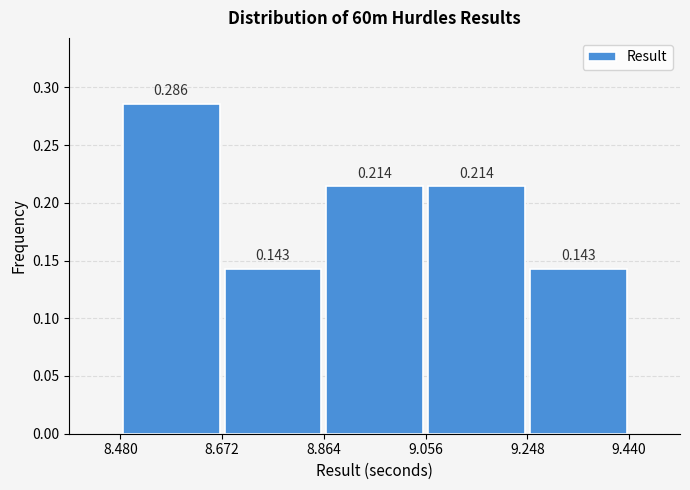

Reading left to right, list every bar in this chart as the range it spans on the x-axis followed by its height.

8.480 to 8.672: 0.286
8.672 to 8.864: 0.143
8.864 to 9.056: 0.214
9.056 to 9.248: 0.214
9.248 to 9.440: 0.143